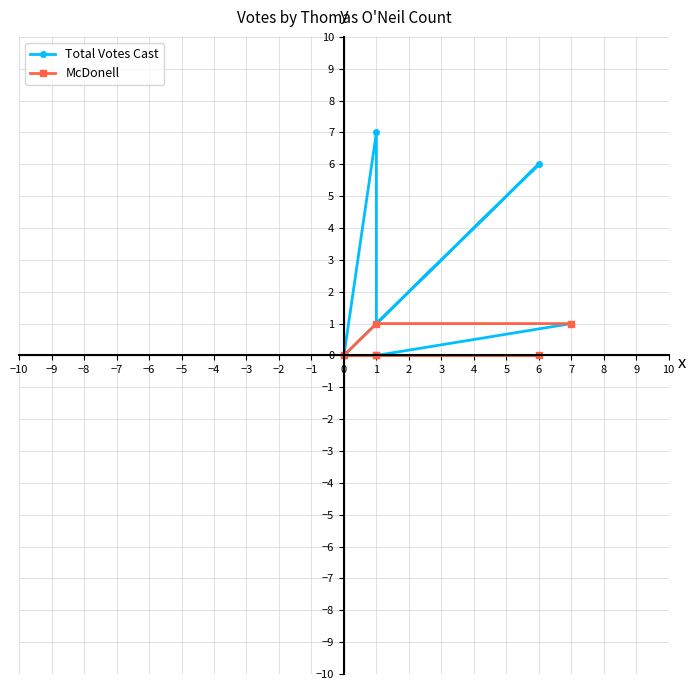

Is it true that McDonell equals 0 at 1?

False